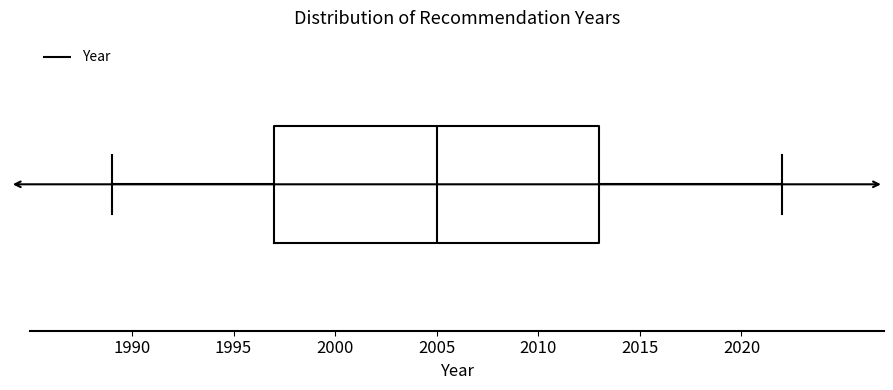

Where is the left edge of the box on the x-axis? The values are not printed on the chart, so give them approximately, as read against the axis.

1997